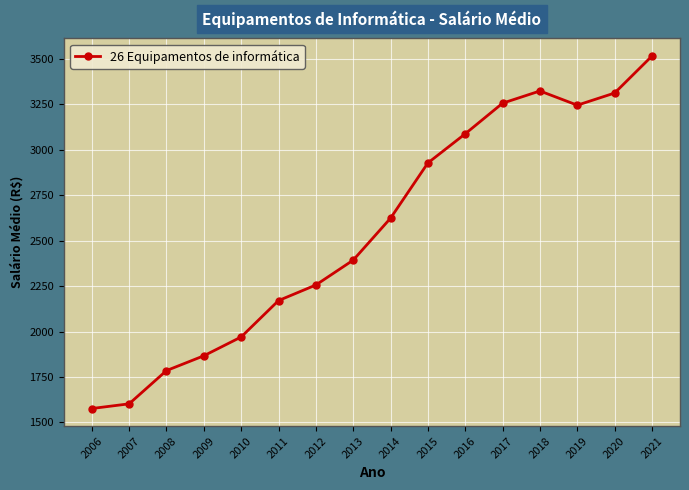

What is the value of the 7th point from the left?

2256.0